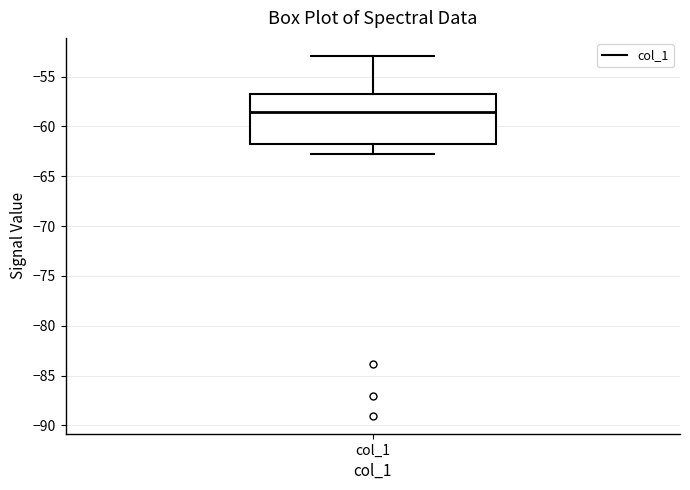

Read this box plot against the y-axis: the position of the median line, the range covered by the box, and the ends of both whiskers. The values are not printed on the chart, so give them approximately, as read against the axis.

median -58.5, box -62.0 to -56.5, whiskers -63.0 to -53.0